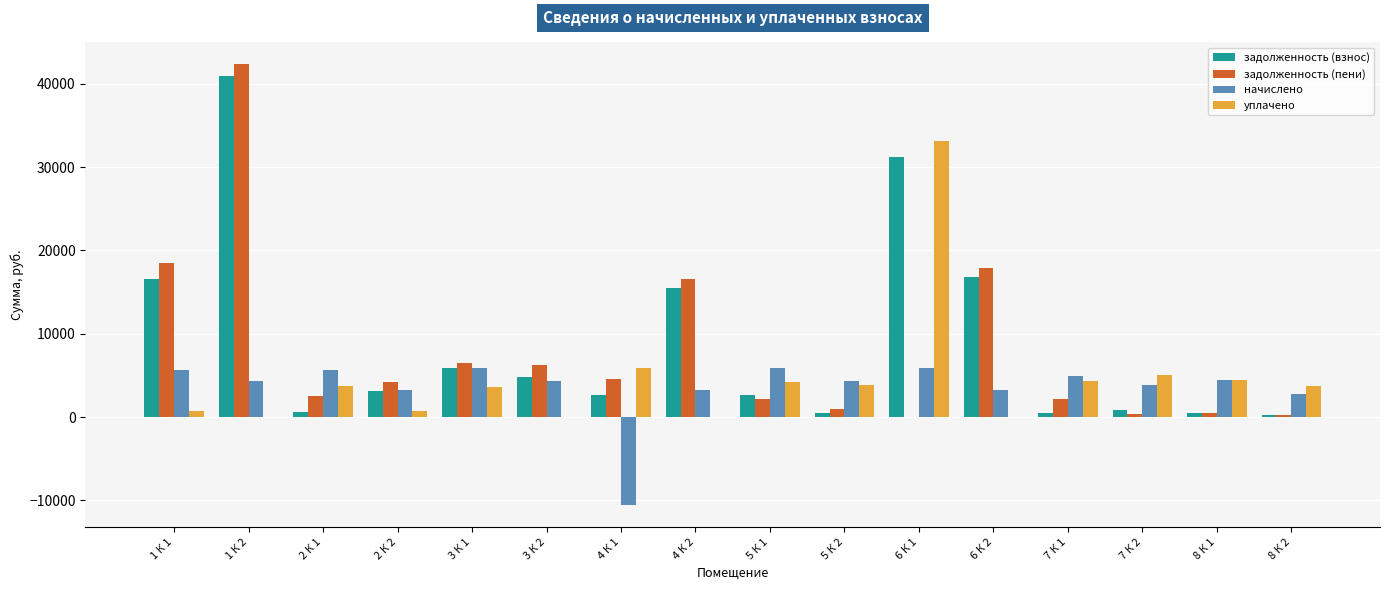

How many groups of bars are there?

16